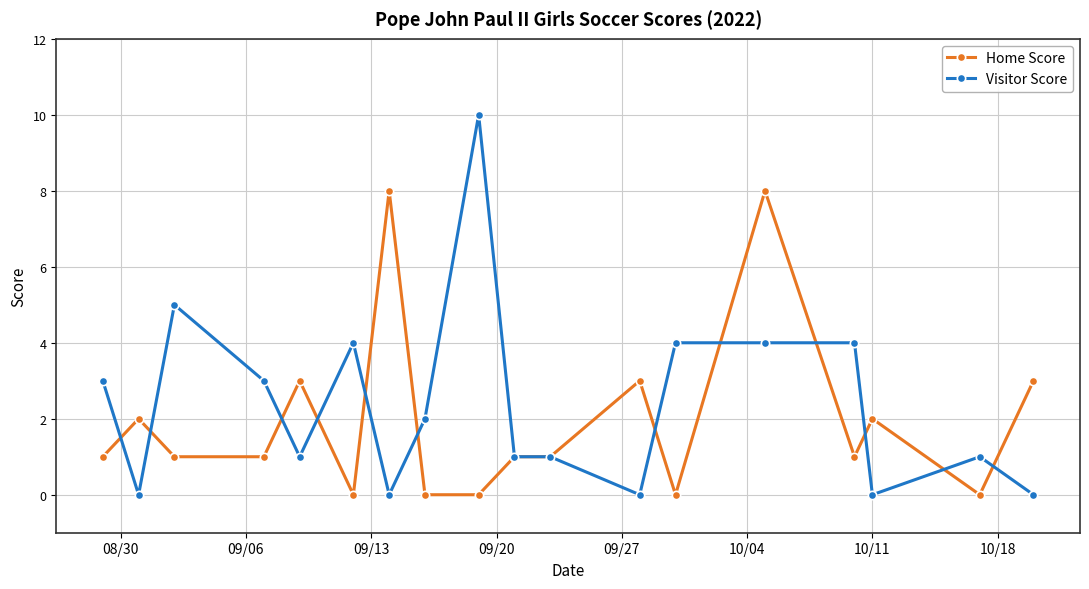

Count the Home Score values in the range 0 to 3.

16